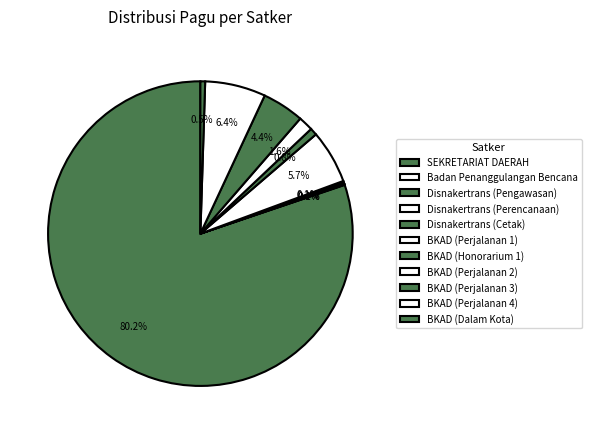

To the nearest percent, what is the difference between the largest and smallest slice percentages?

80%